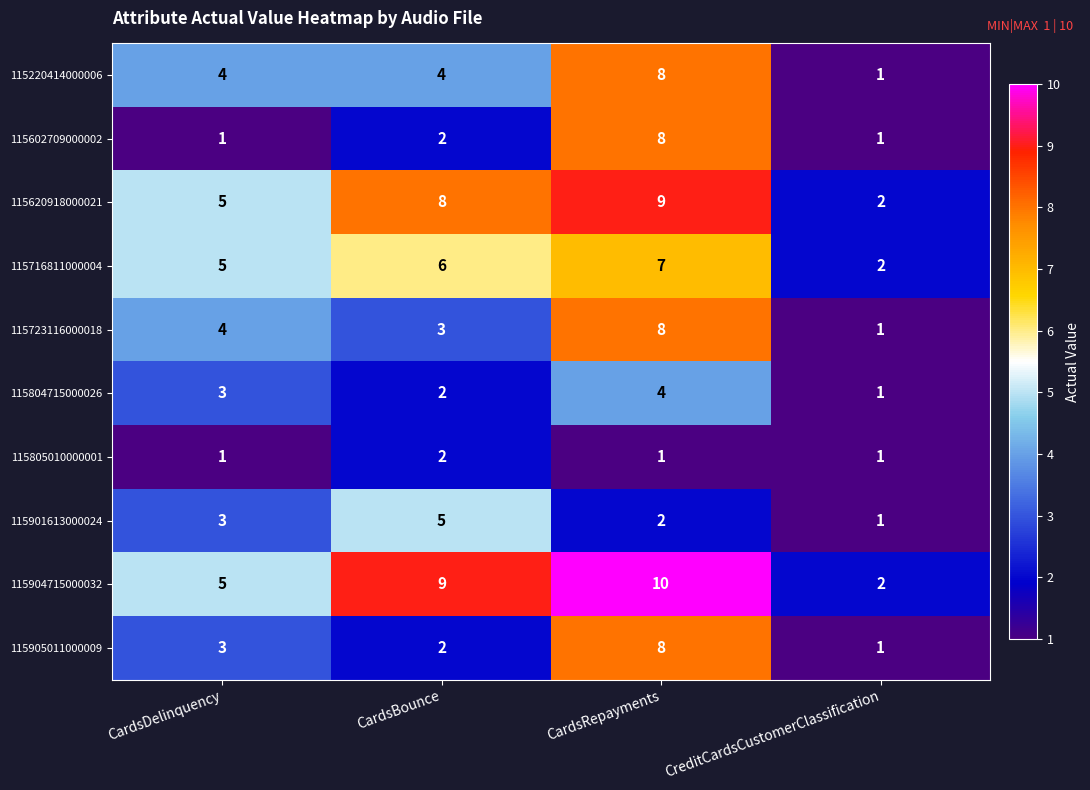

Count the 115904715000032 values in the range 5 to 10.

3